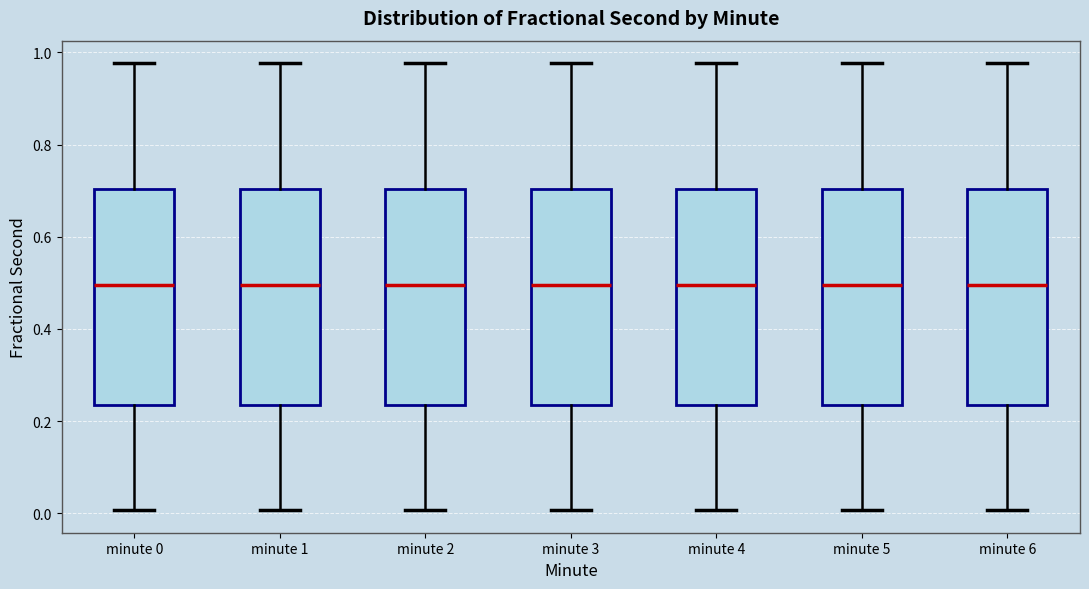

Reading left to right, transcribe this box plot: for each box, give where its median line is, the range the box spans, and where its two whiskers end, as read against the y-axis. The values are not printed on the chart, so give them approximately, as read against the axis.

minute 0: median 0.50, box 0.24 to 0.70, whiskers 0.00 to 0.98
minute 1: median 0.50, box 0.24 to 0.70, whiskers 0.00 to 0.98
minute 2: median 0.50, box 0.24 to 0.70, whiskers 0.00 to 0.98
minute 3: median 0.50, box 0.24 to 0.70, whiskers 0.00 to 0.98
minute 4: median 0.50, box 0.24 to 0.70, whiskers 0.00 to 0.98
minute 5: median 0.50, box 0.24 to 0.70, whiskers 0.00 to 0.98
minute 6: median 0.50, box 0.24 to 0.70, whiskers 0.00 to 0.98